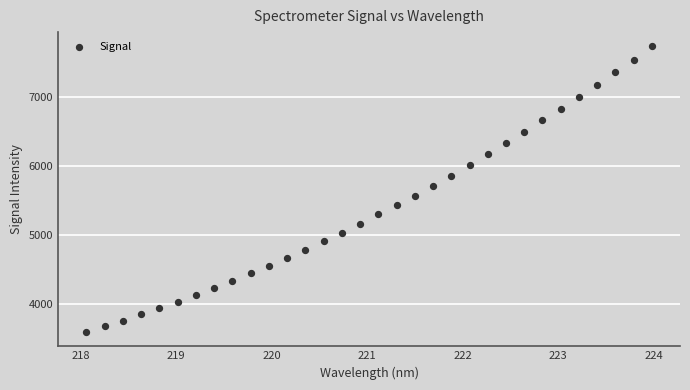

What is the range of Y values (max minus min)?

4138.6